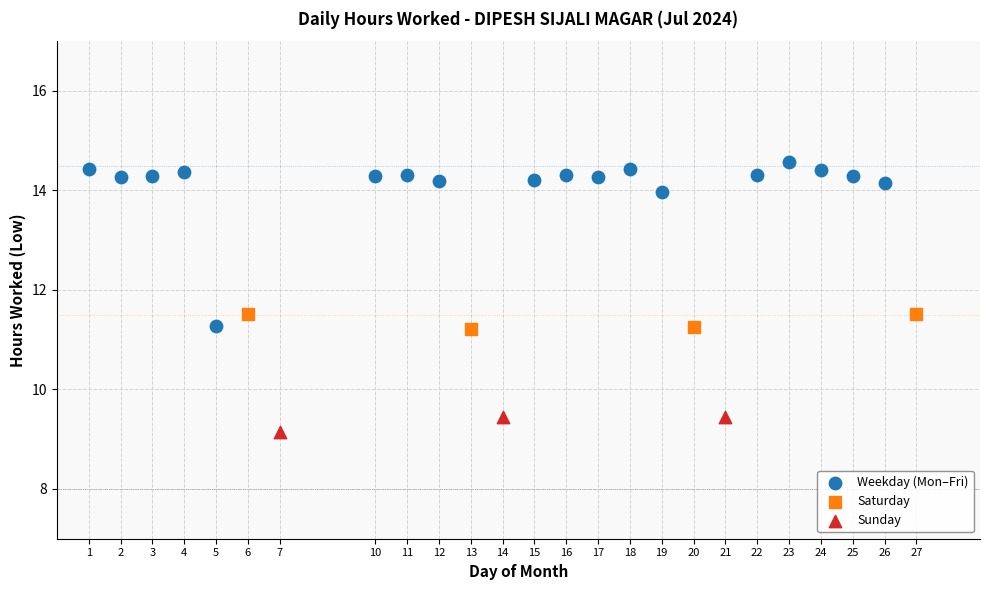

Which series reaches the minimum Y coordinate?

Sunday